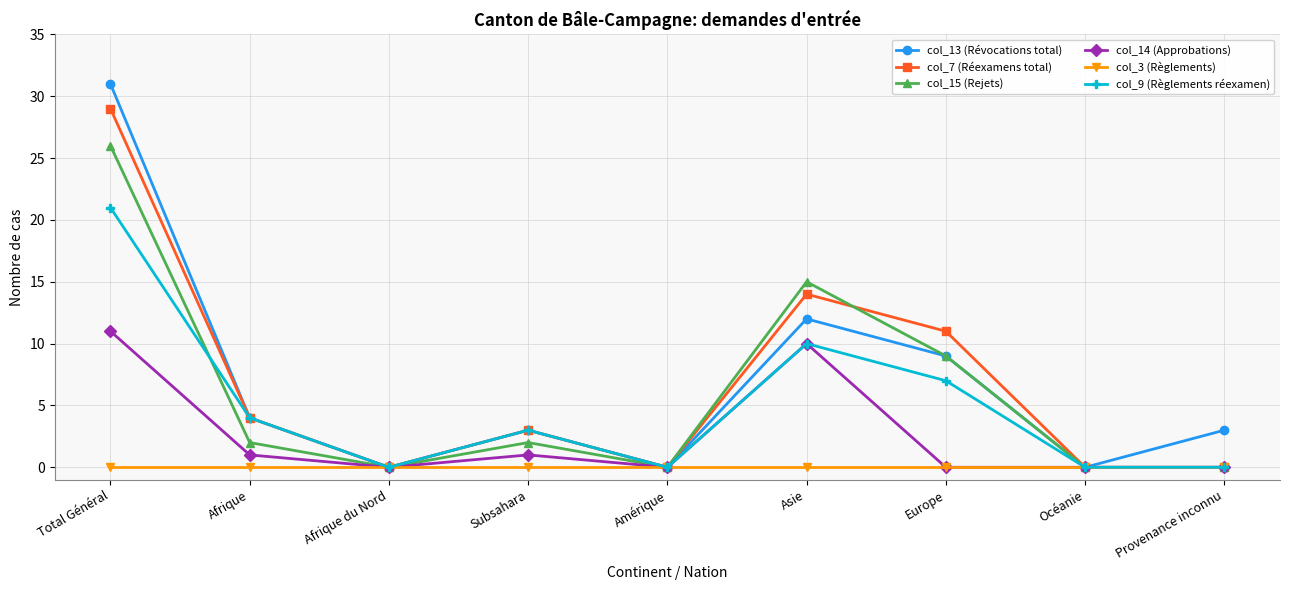

Is it true that col_14 (Approbations) equals 16 at Total Général?

False